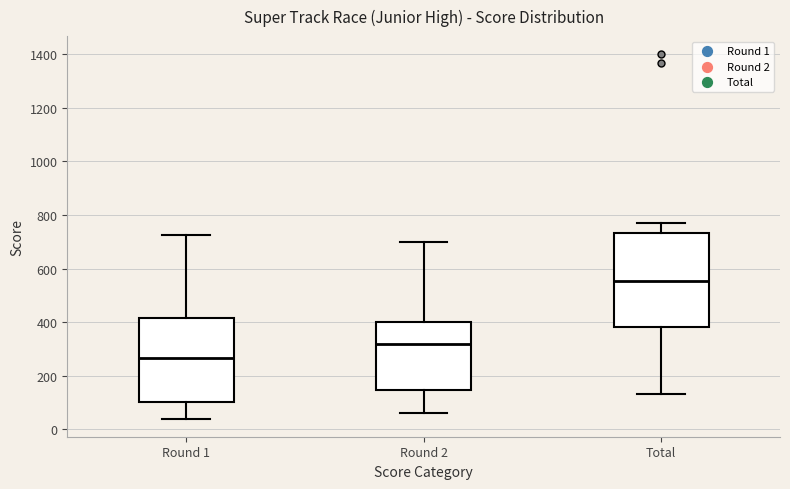

Reading left to right, transcribe this box plot: for each box, give where its median line is, the range the box spans, and where its two whiskers end, as read against the y-axis. The values are not printed on the chart, so give them approximately, as read against the axis.

Round 1: median 260, box 100 to 420, whiskers 40 to 720
Round 2: median 320, box 140 to 400, whiskers 60 to 700
Total: median 560, box 380 to 740, whiskers 140 to 760